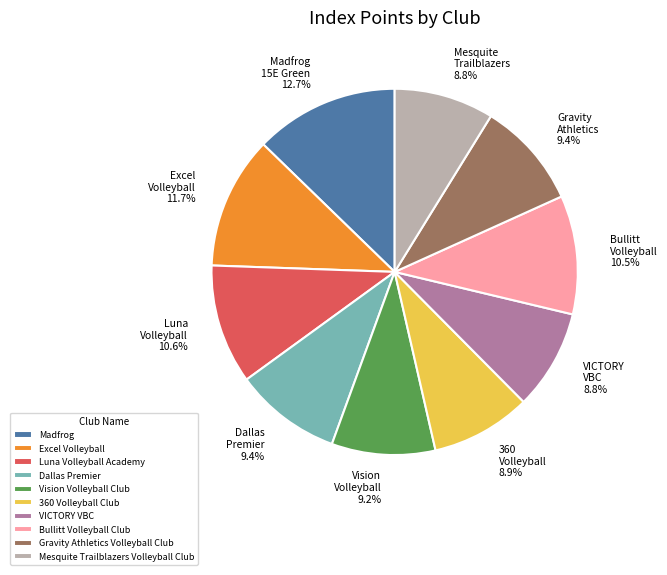

Approximately how many times larger is the value at Mesquite Trailblazers Volleyball Club compared to Excel Volleyball?

0.8